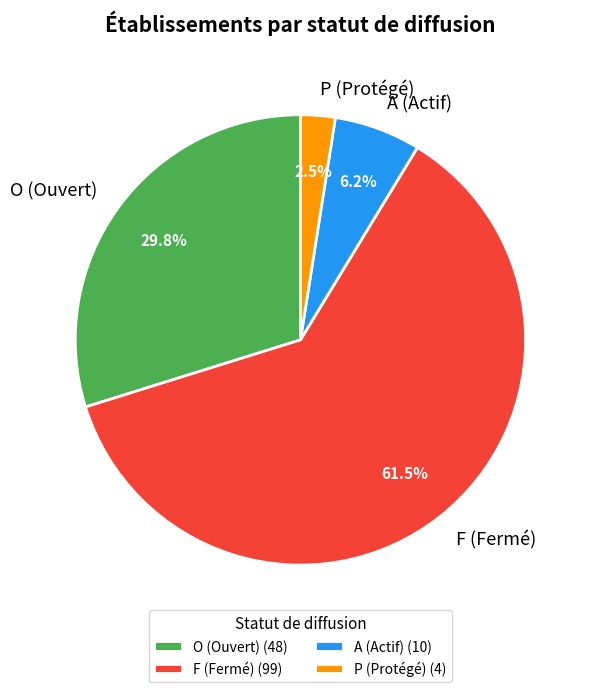

To the nearest percent, what is the difference between the A and P slice percentages?

4%